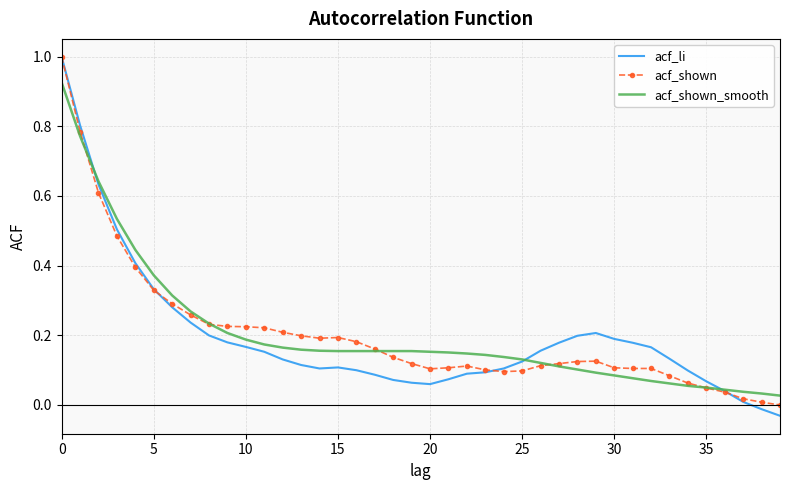

What is the highest value of the acf_li series?

1.0